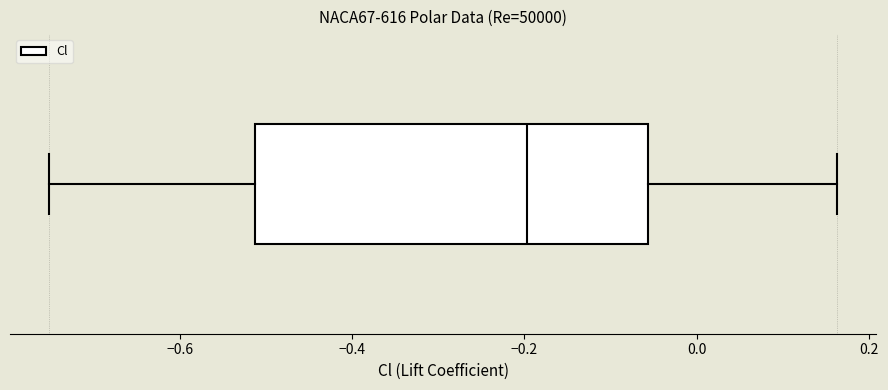

Where is the right edge of the box on the x-axis? The values are not printed on the chart, so give them approximately, as read against the axis.

-0.06